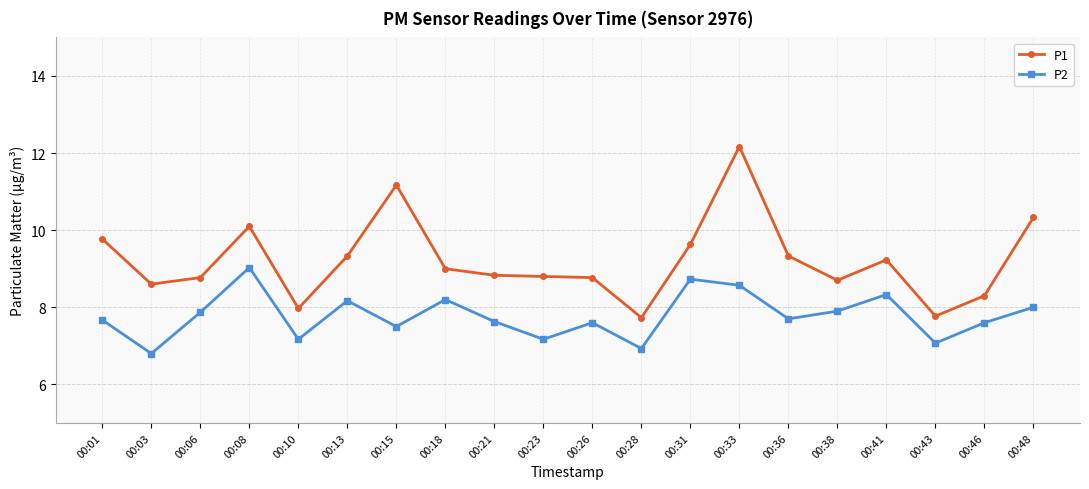

What is the sum of all P1 values?

184.3